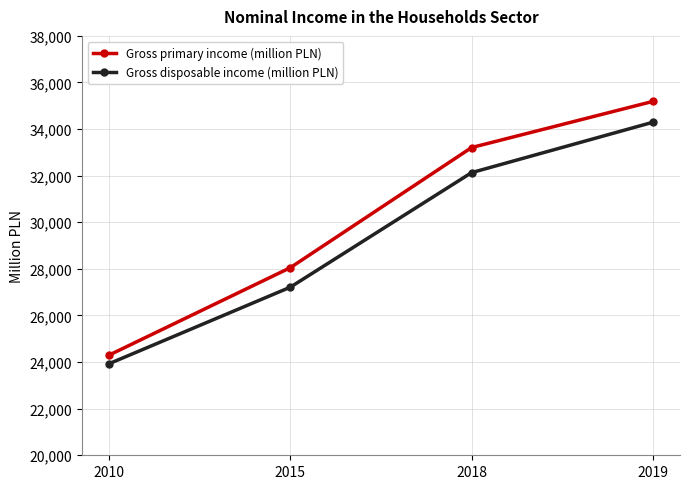

What is the difference between the Gross disposable income (million PLN) values at 2019 and 2015?

7078